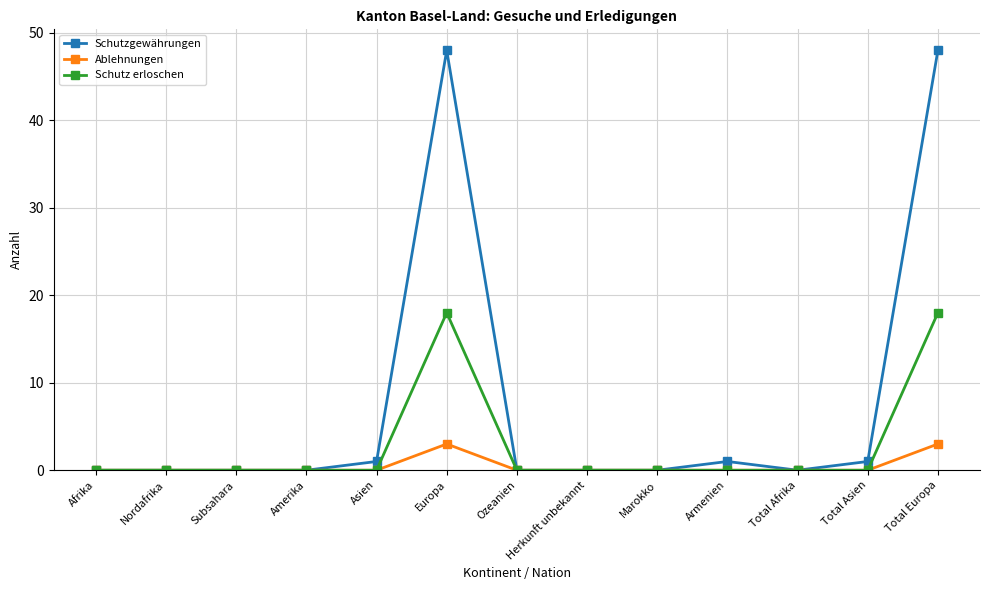

The value of Schutzgewährungen at Marokko is 23. True or false?

False